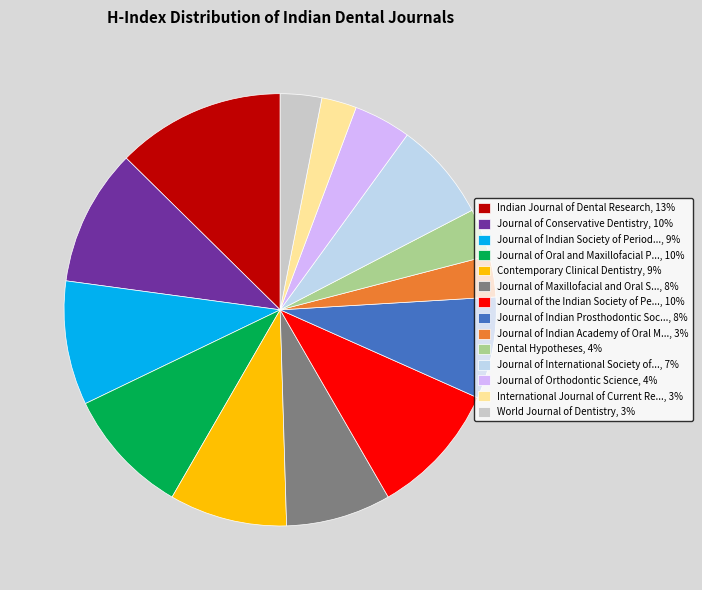

Is there a majority slice in this chart?

No